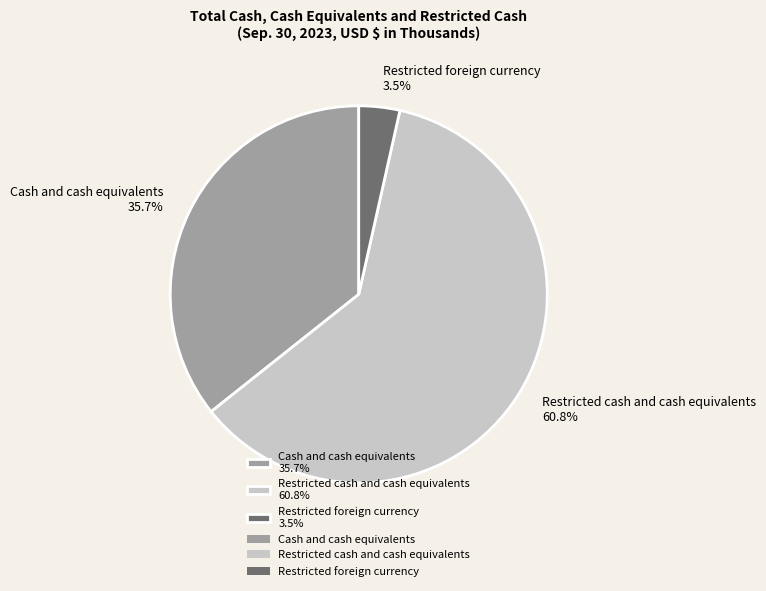

To the nearest percent, what portion does Restricted cash and cash equivalents represent?

61%